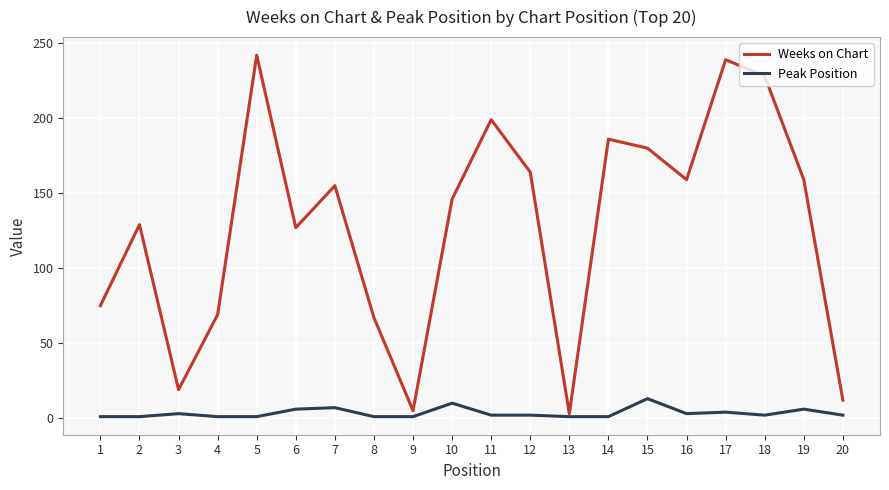

List the series in order of their peak value, highest first.

Weeks on Chart, Peak Position